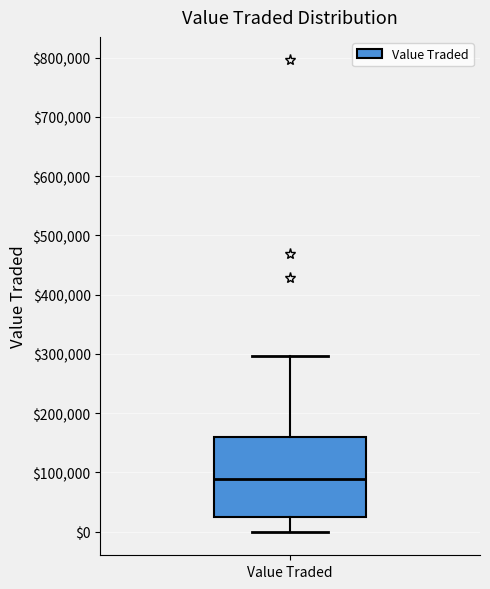

Read this box plot against the y-axis: the position of the median line, the range covered by the box, and the ends of both whiskers. The values are not printed on the chart, so give them approximately, as read against the axis.

median 90000, box 20000 to 160000, whiskers 0 to 300000